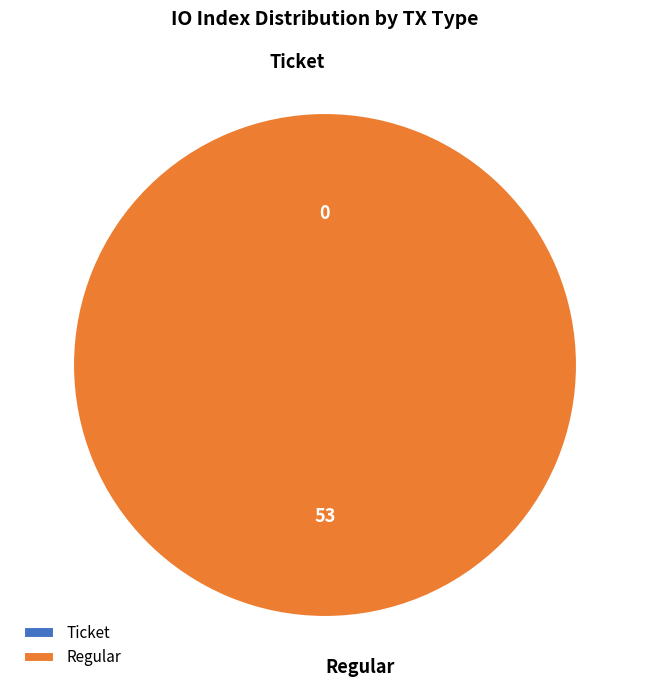

To the nearest percent, what is the average slice percentage?

50%